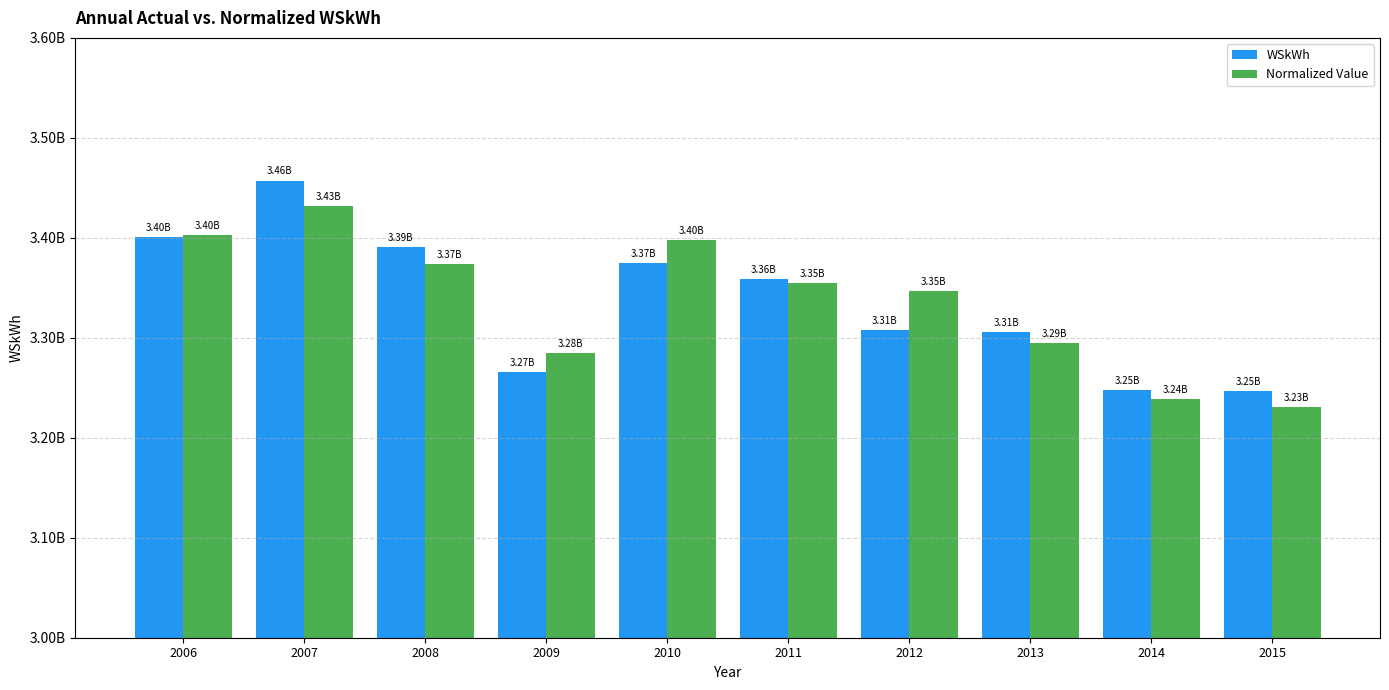

Does the chart contain any negative values?

No